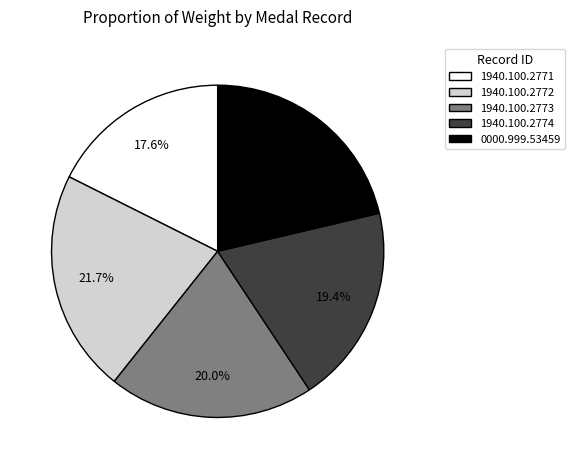

The 1940.100.2773 slice represents 20% of the pie. True or false?

True